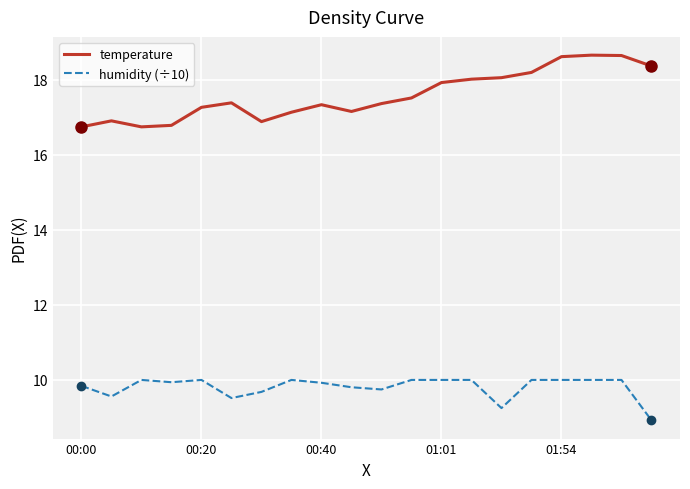

What is the difference between the maximum and minimum values in the temperature series?

1.9